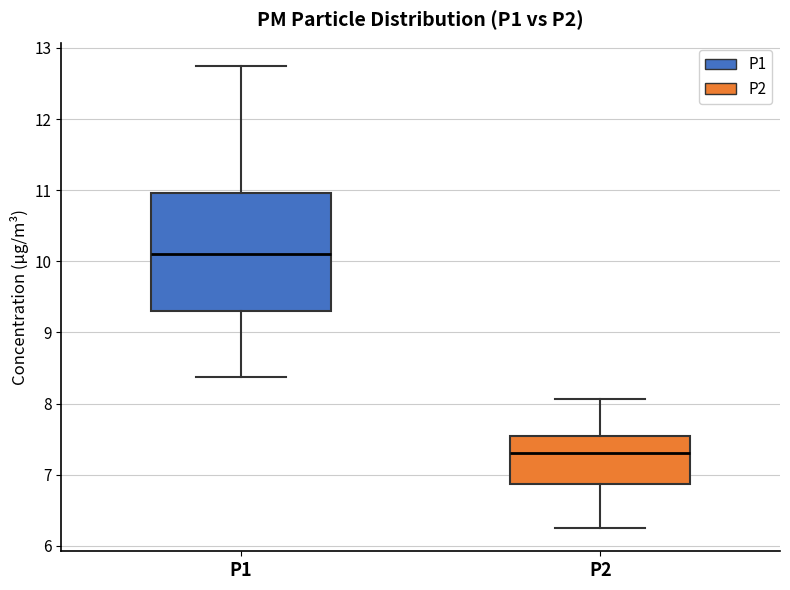

Reading left to right, read every box against the y-axis: the position of its median line, the range the box covers, and the ends of its whiskers. The values are not printed on the chart, so give them approximately, as read against the axis.

P1: median 10.1, box 9.3 to 11.0, whiskers 8.4 to 12.8
P2: median 7.3, box 6.9 to 7.6, whiskers 6.3 to 8.1